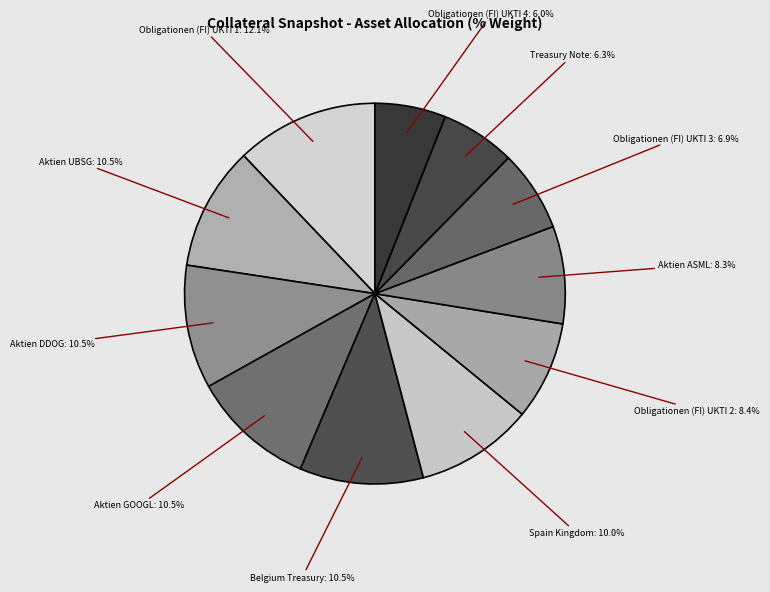

What is the ratio of the value at Aktien DDOG to the value at Aktien UBSG?

1.0